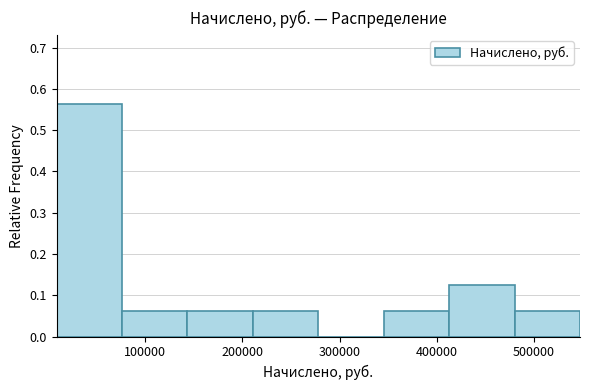

Which range on the x-axis has the tallest bar?

10000 to 80000